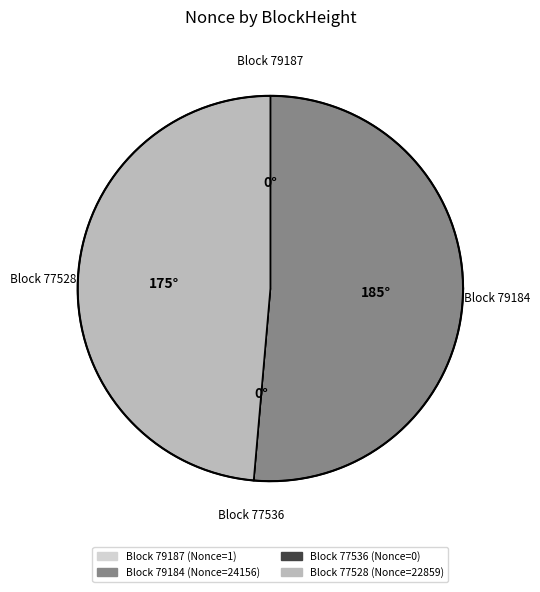

How many segments does this pie chart have?

4